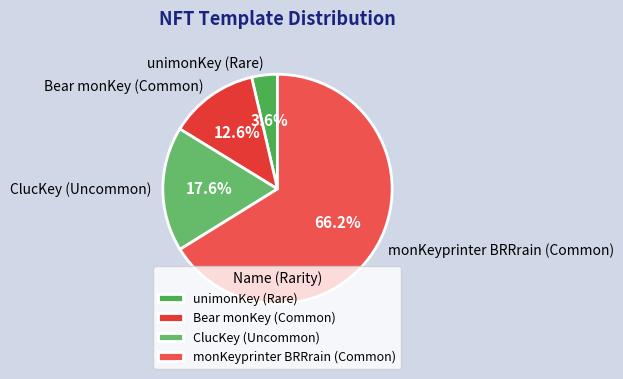

How many slices are in this pie chart?

4